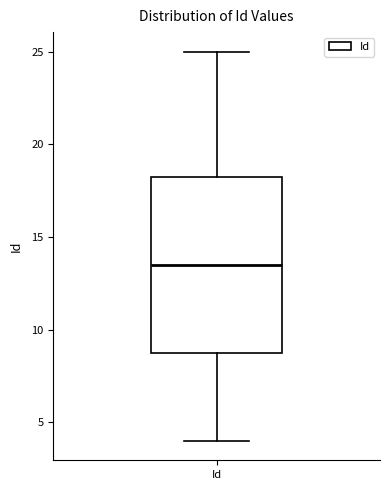

Read this box plot against the y-axis: the position of the median line, the range covered by the box, and the ends of both whiskers. The values are not printed on the chart, so give them approximately, as read against the axis.

median 13.5, box 9.0 to 18.5, whiskers 4.0 to 25.0